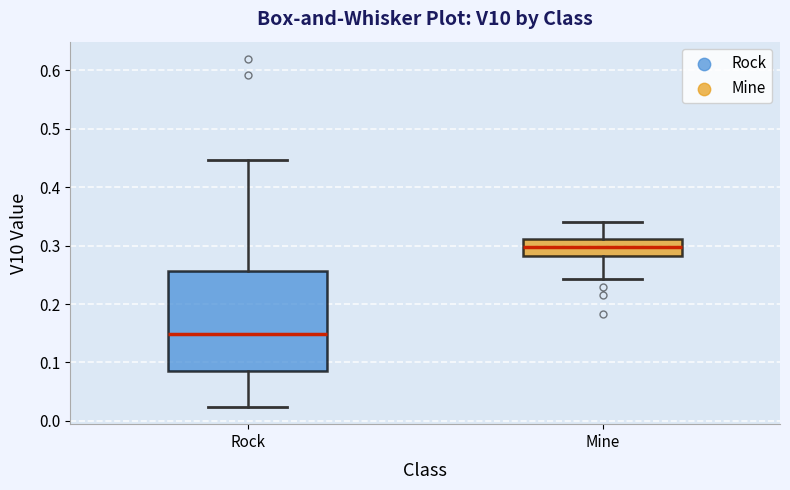

Reading left to right, transcribe this box plot: for each box, give where its median line is, the range the box spans, and where its two whiskers end, as read against the y-axis. The values are not printed on the chart, so give them approximately, as read against the axis.

Rock: median 0.15, box 0.09 to 0.26, whiskers 0.02 to 0.45
Mine: median 0.30, box 0.28 to 0.31, whiskers 0.24 to 0.34